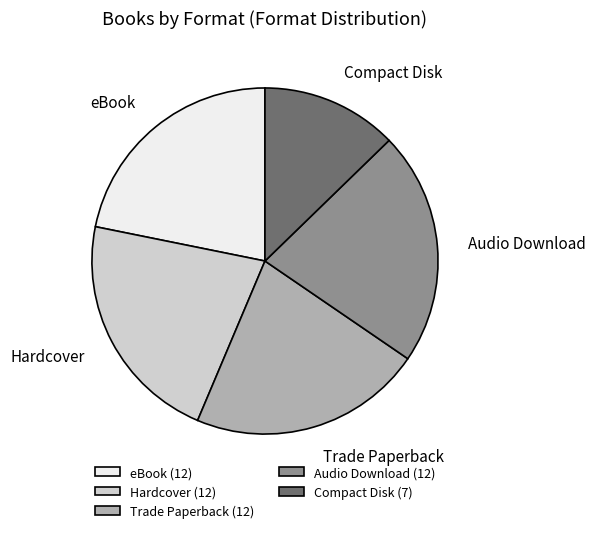

Do Compact Disk and Audio Download together represent more than half of the pie?

No